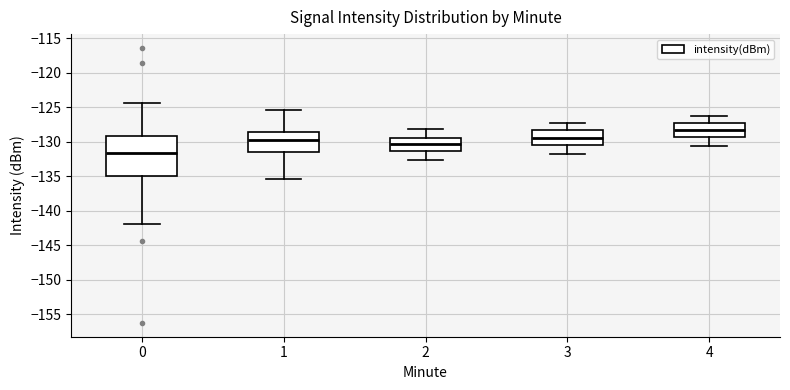

Comparing the boxes themselves (not the whiskers), which one is the tallest?

0